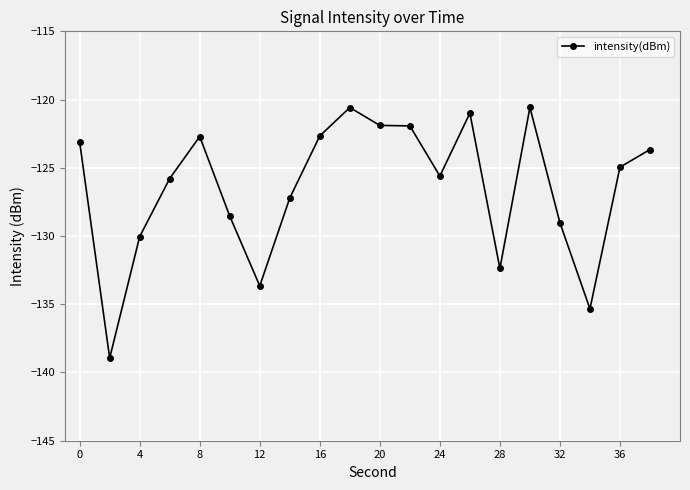

Reading left to right, list all the values displayed in this chart.

-123.1	-138.9	-130.0	-125.8	-122.7	-128.5	-133.7	-127.2	-122.7	-120.6	-121.9	-121.9	-125.6	-121.0	-132.4	-120.6	-129.0	-135.3	-125.0	-123.7